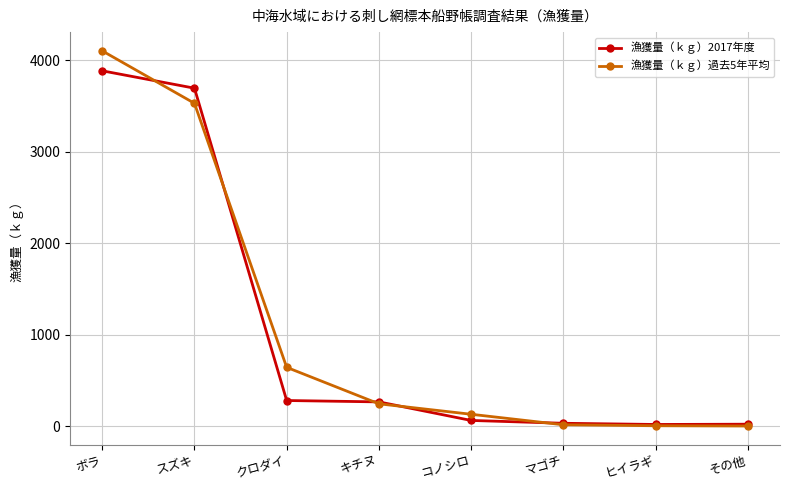

At which category is the sum across all series the highest?

ボラ